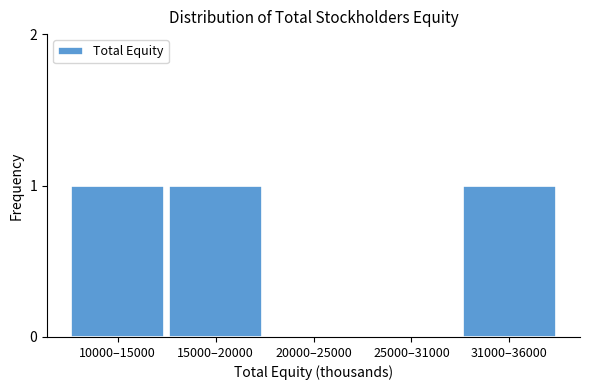

Reading right to left, list all the values displayed in this chart.

31000–36000=1	25000–31000=0	20000–25000=0	15000–20000=1	10000–15000=1